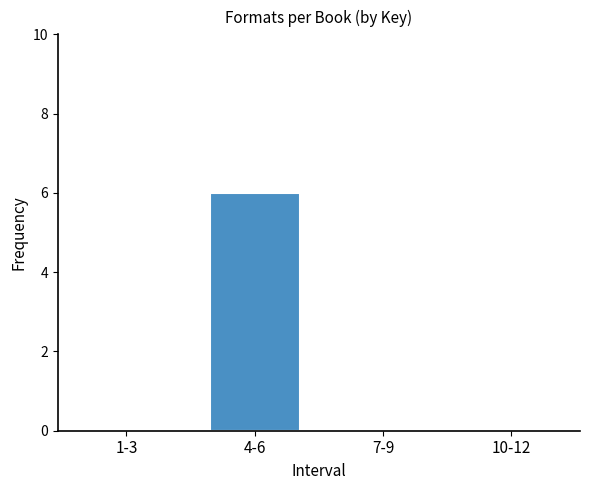

Reading left to right, list all the values displayed in this chart.

1-3=0	4-6=6	7-9=0	10-12=0